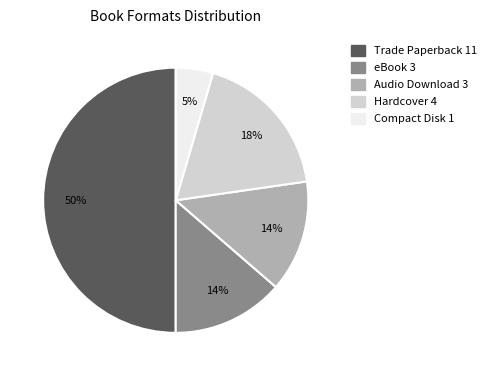

Is it true that Trade Paperback is 50% of the pie?

True